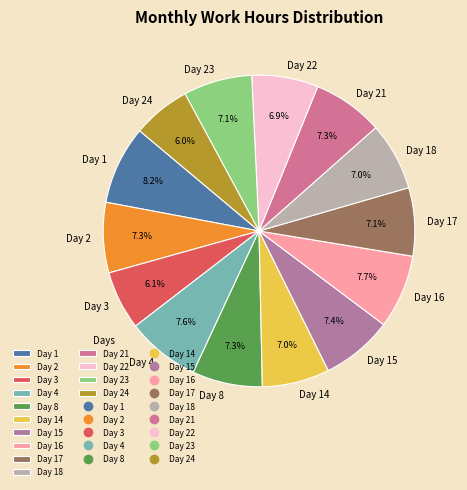

To the nearest percent, what is the combined percentage of Day 24 and Day 23?

13%